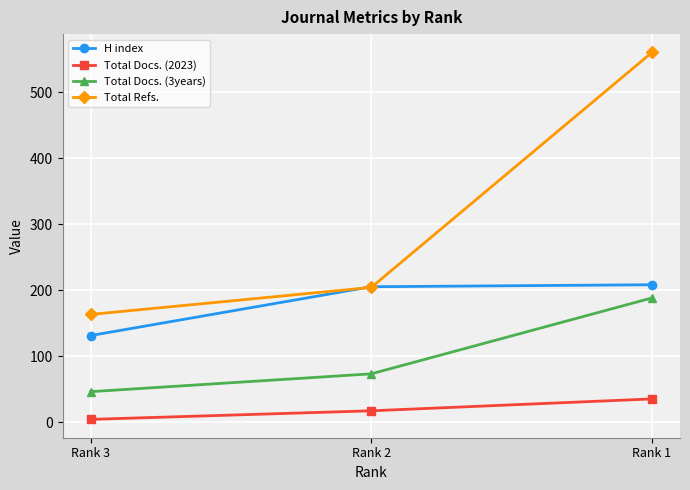

What is the total value across all series at Rank 1?

991